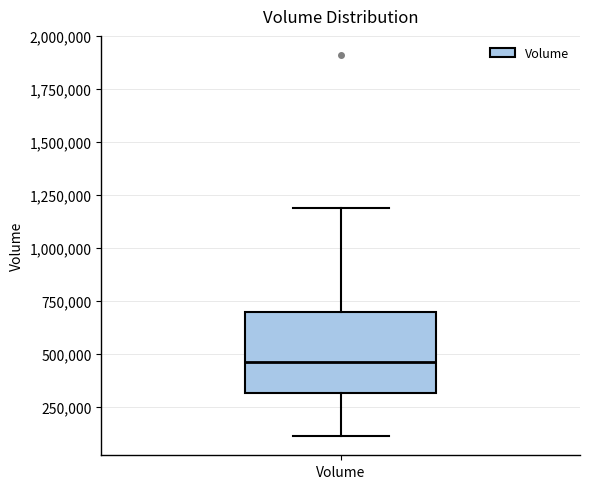

Where does the median line of the box for Volume sit on the y-axis? The values are not printed on the chart, so give them approximately, as read against the axis.

450000